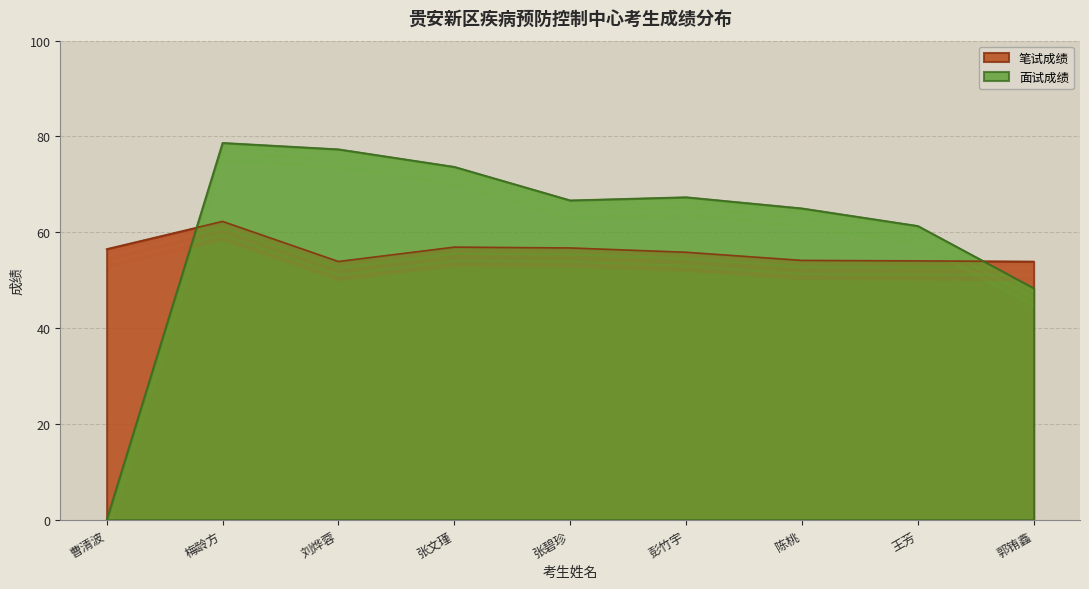

How many values in 面试成绩 are above zero?

8